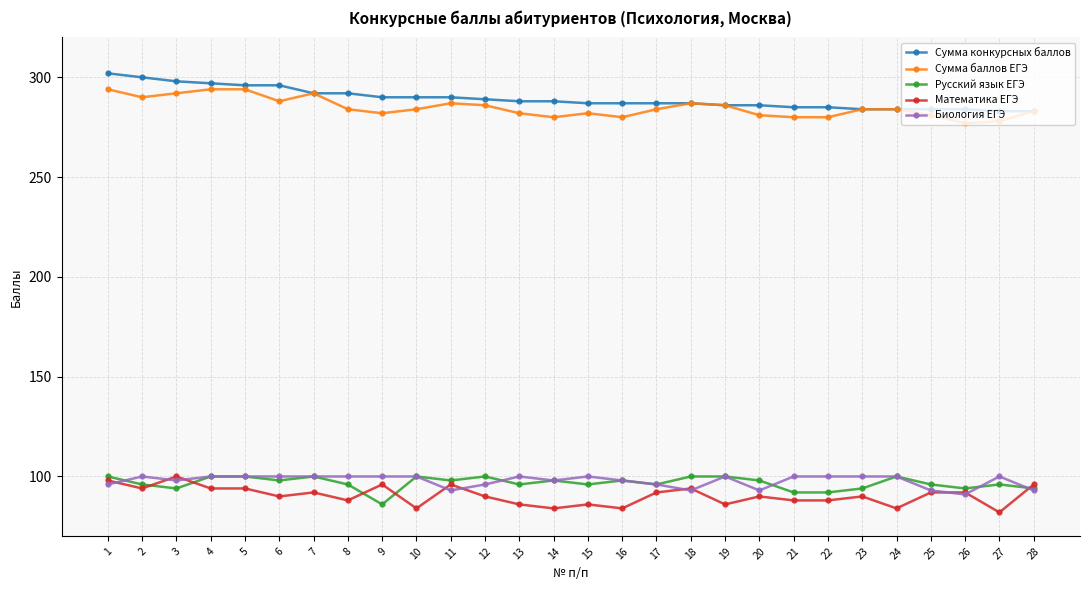

True or false: Математика ЕГЭ has a value of 86 at 19.

True